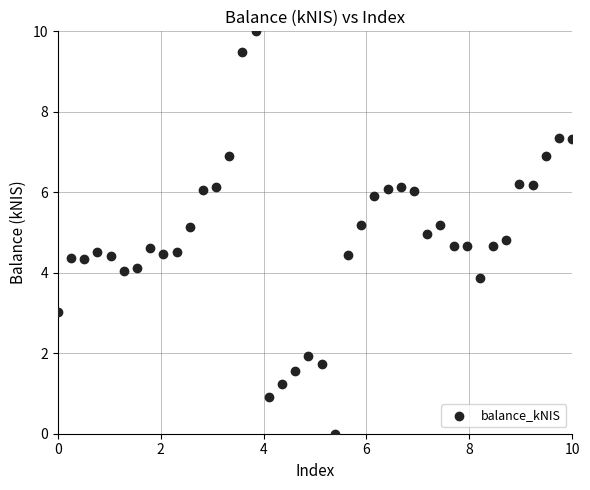

What is the range of X values (max minus min)?

10.0